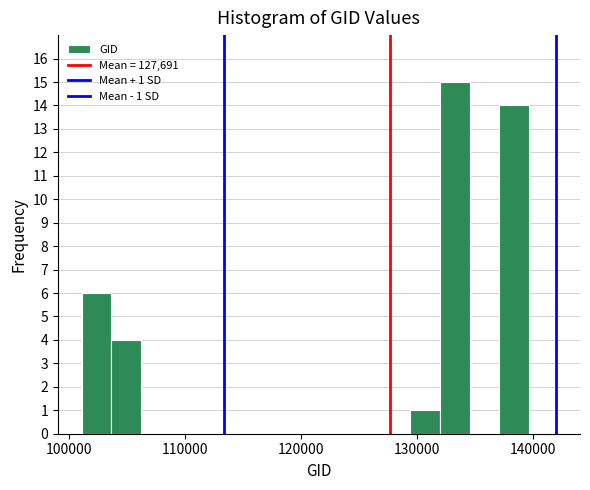

Around what value on the x-axis is the tallest bar? Give the approximate position of its centre, as read against the axis.

133000